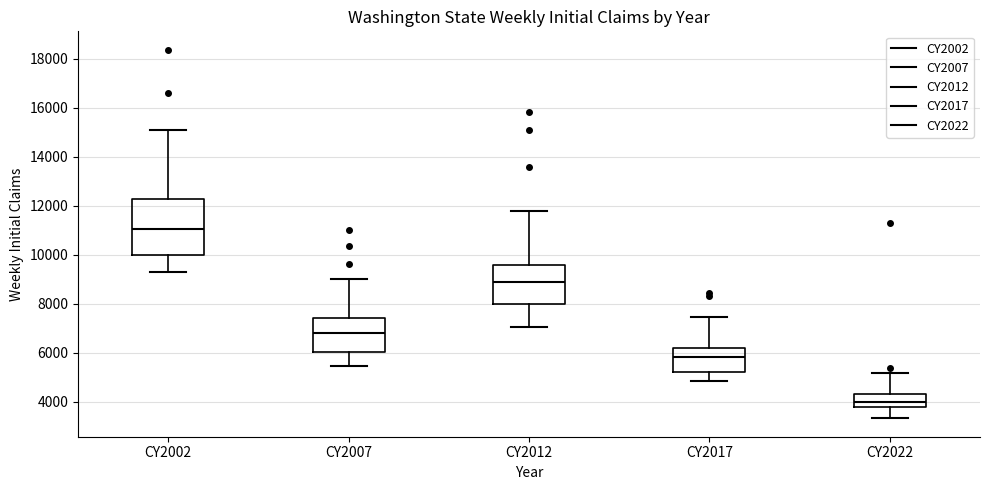

Reading left to right, transcribe this box plot: for each box, give where its median line is, the range the box spans, and where its two whiskers end, as read against the y-axis. The values are not printed on the chart, so give them approximately, as read against the axis.

CY2002: median 11000, box 10000 to 12200, whiskers 9200 to 15000
CY2007: median 6800, box 6000 to 7400, whiskers 5400 to 9000
CY2012: median 8800, box 8000 to 9600, whiskers 7000 to 11800
CY2017: median 5800, box 5200 to 6200, whiskers 4800 to 7400
CY2022: median 4000, box 3800 to 4400, whiskers 3400 to 5200